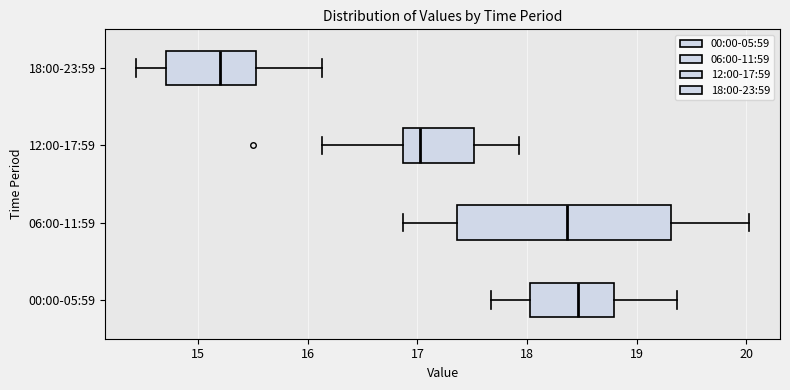

Where is the left edge of the box for 06:00-11:59 on the x-axis? The values are not printed on the chart, so give them approximately, as read against the axis.

17.4